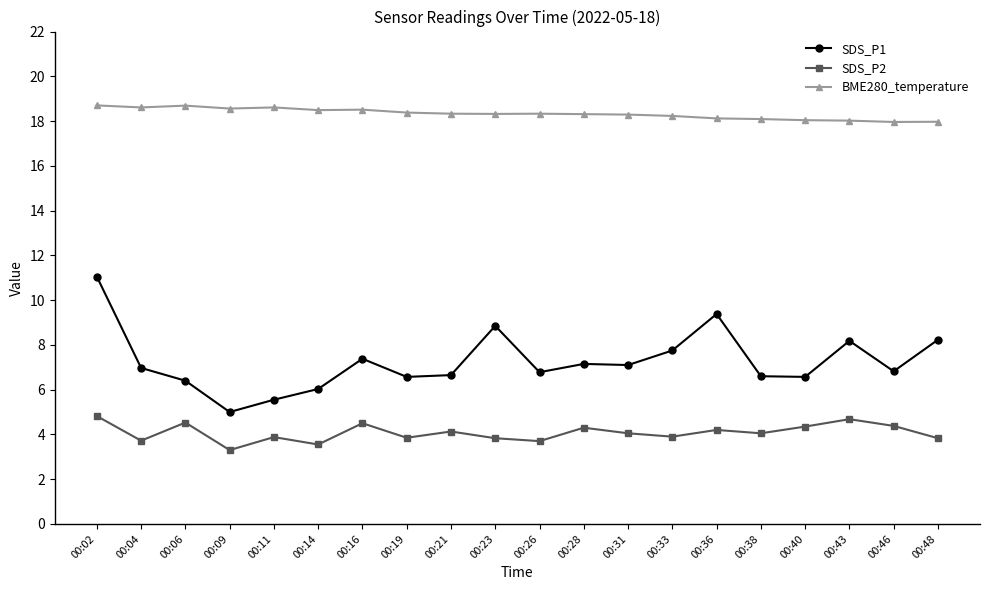

True or false: SDS_P2 and SDS_P1 intersect in this chart.

False